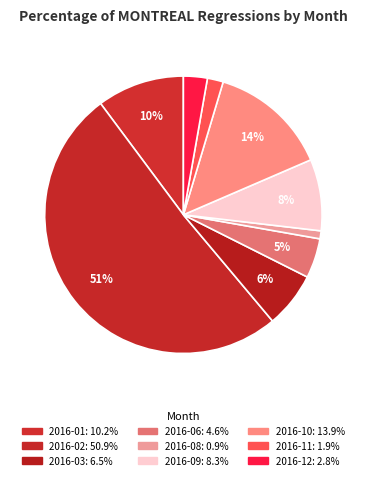

Count the number of slices in the pie.

9